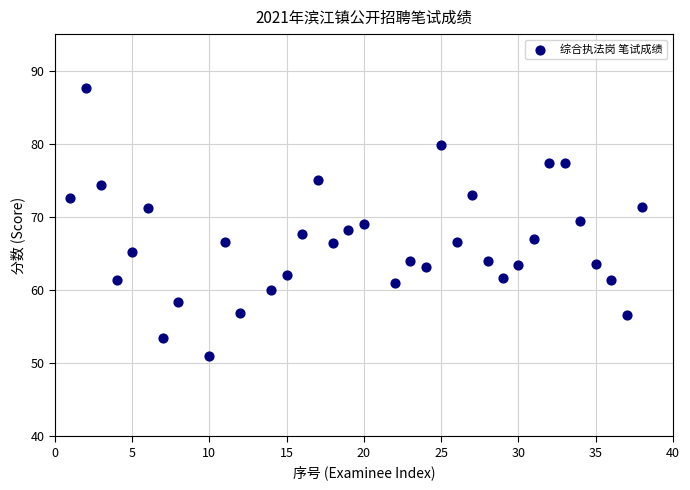

What is the range of X values (max minus min)?

37.0